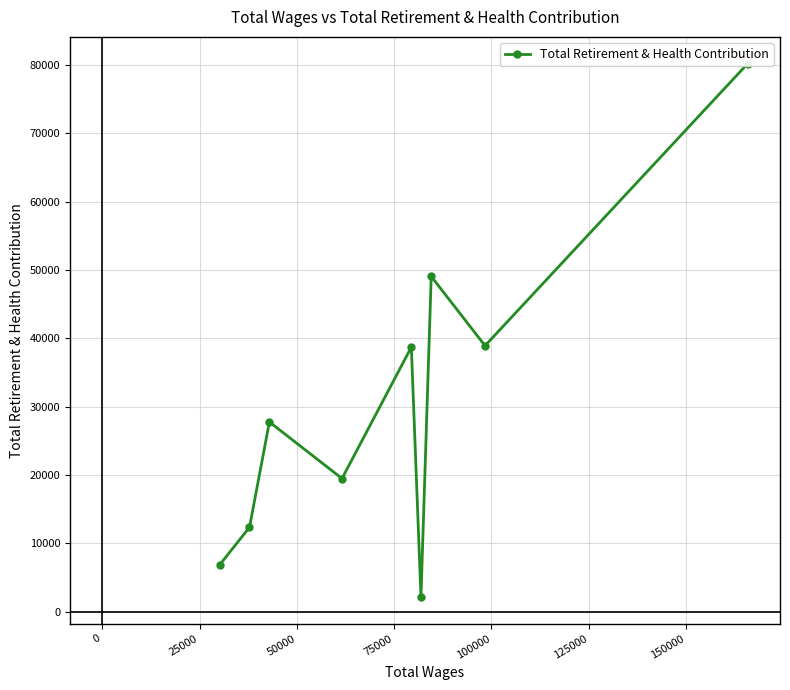

Approximately how many times larger is the value at 50000 compared to 100000?

0.1